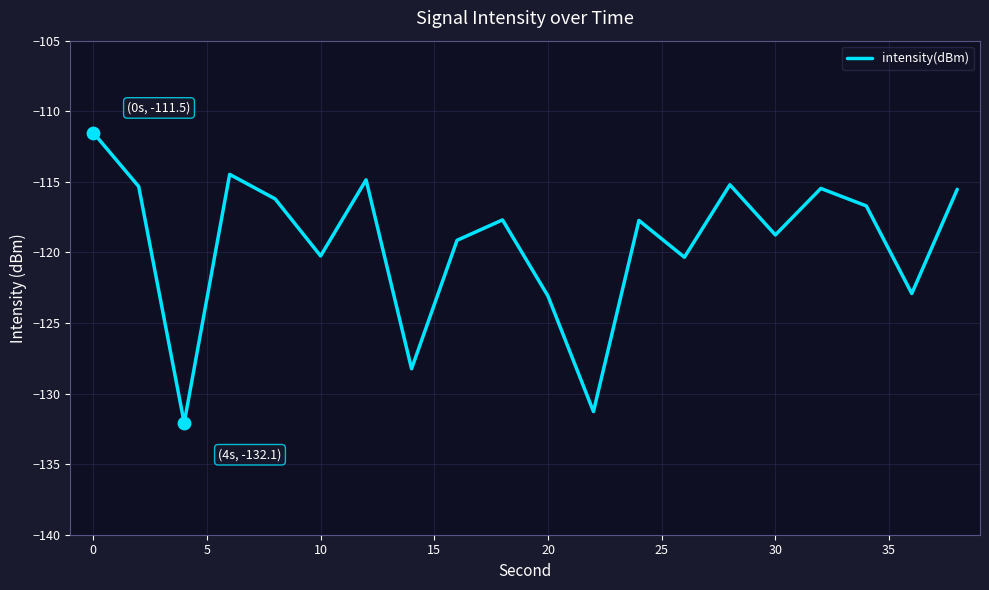

What is the minimum value shown in the chart?

-132.1